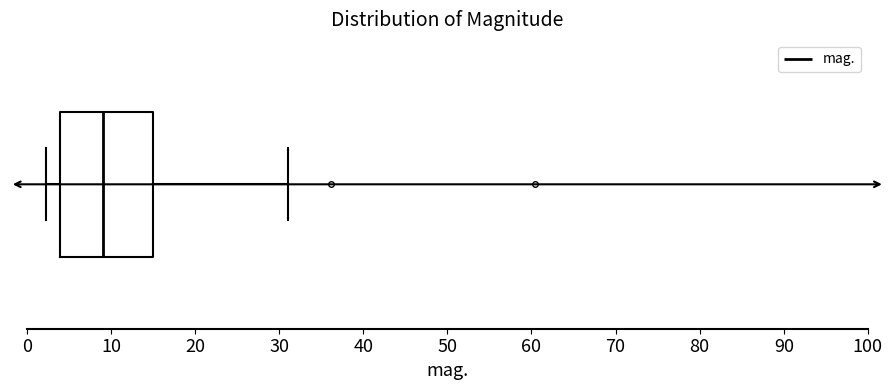

Transcribe this box plot: give where the median line is, the range the box spans, and where the two whiskers end, as read against the x-axis. The values are not printed on the chart, so give them approximately, as read against the axis.

median 9, box 4 to 15, whiskers 2 to 31